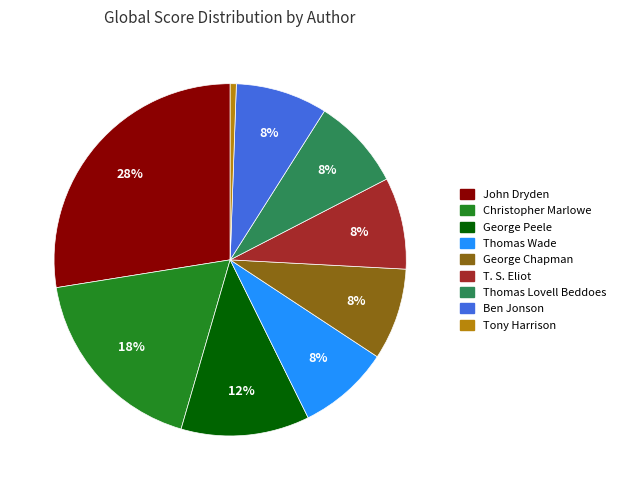

Does George Chapman represent more than half of the total?

No